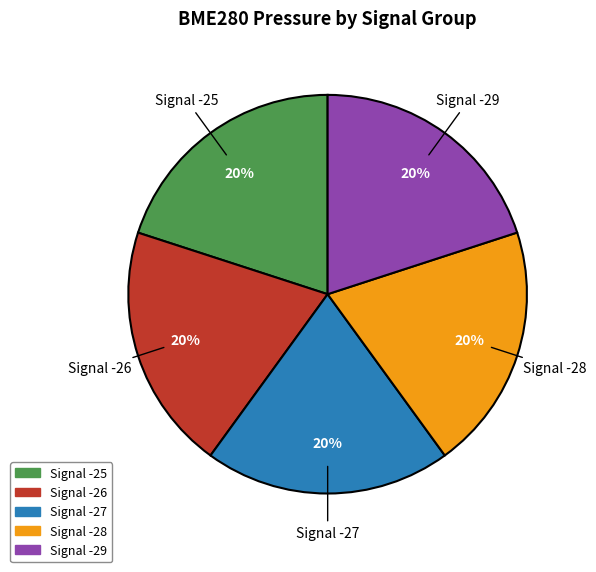

To the nearest percent, what is the average slice percentage?

20%